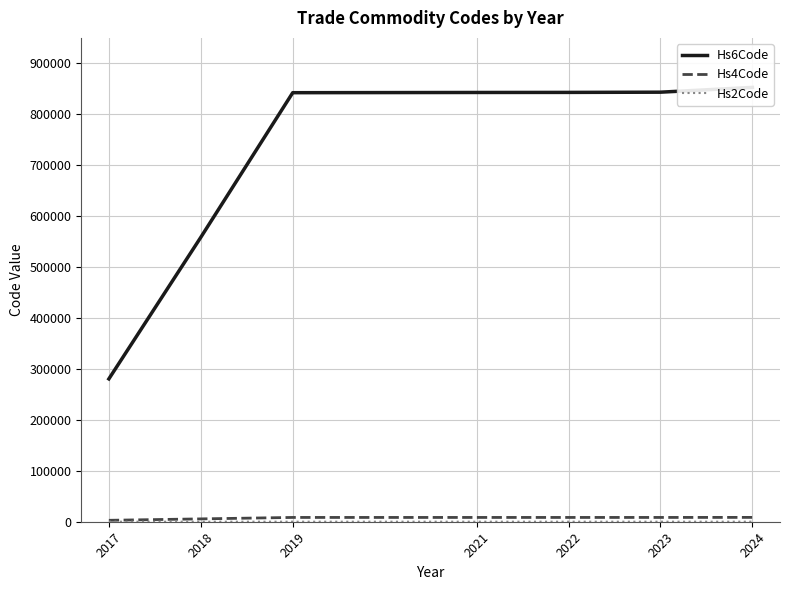

How many data points in Hs6Code are less than 842821?

3